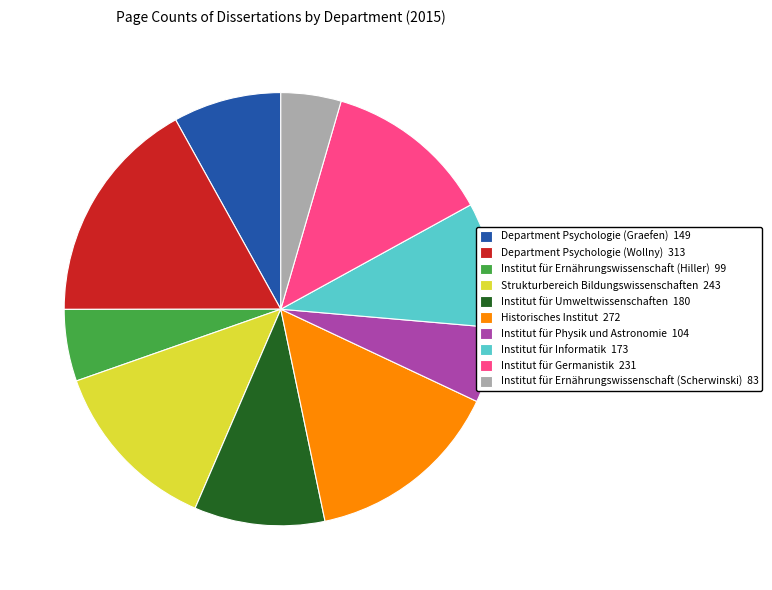

Is there a majority slice in this chart?

No